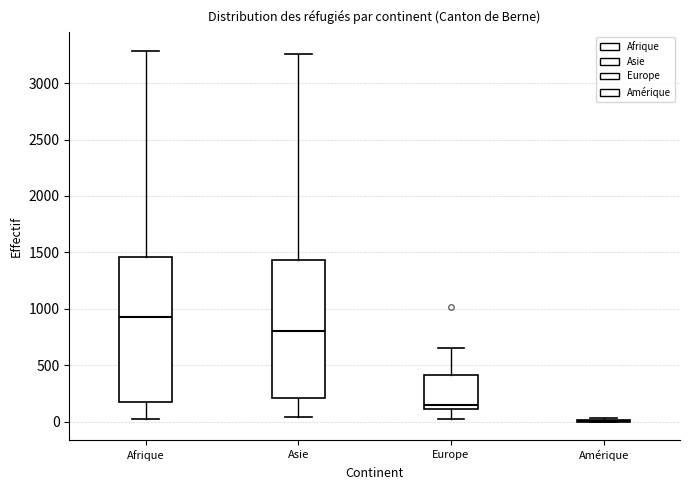

Reading left to right, read every box against the y-axis: the position of its median line, the range the box covers, and the ends of its whiskers. The values are not printed on the chart, so give them approximately, as read against the axis.

Afrique: median 950, box 150 to 1450, whiskers 0 to 3300
Asie: median 800, box 200 to 1450, whiskers 50 to 3250
Europe: median 150, box 100 to 400, whiskers 50 to 650
Amérique: box collapsed to a line at 0, whiskers 0 to 50